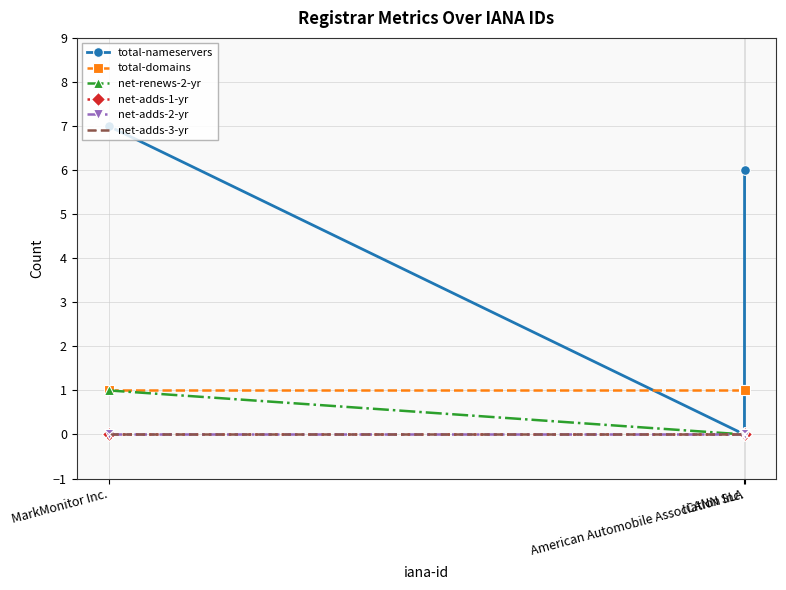

Reading right to left, what are all the values shown in this chart?

total-nameservers: 6	0	7
total-domains: 1	1	1
net-renews-2-yr: 0	0	1
net-adds-1-yr: 0	0	0
net-adds-2-yr: 0	0	0
net-adds-3-yr: 0	0	0